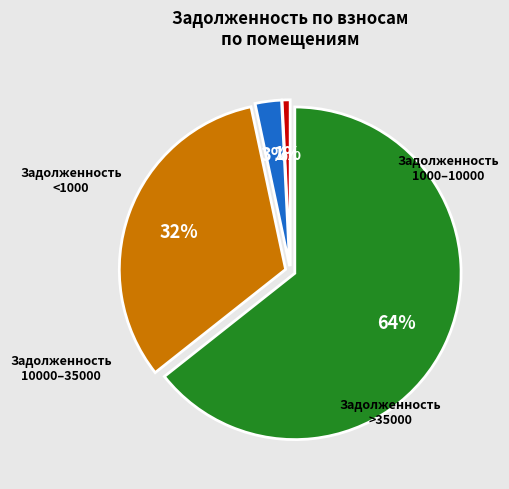

Is there a majority slice in this chart?

Yes